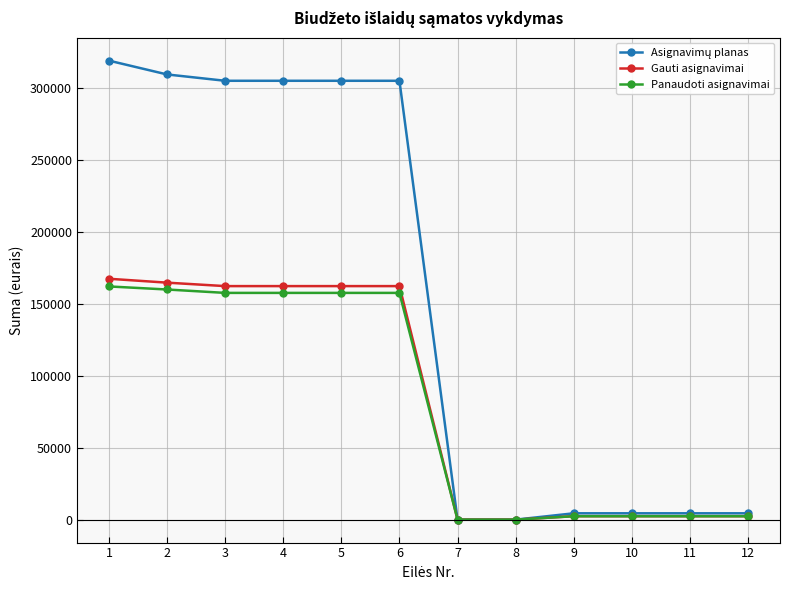

What is the highest value of the Gauti asignavimai series?

167400.0